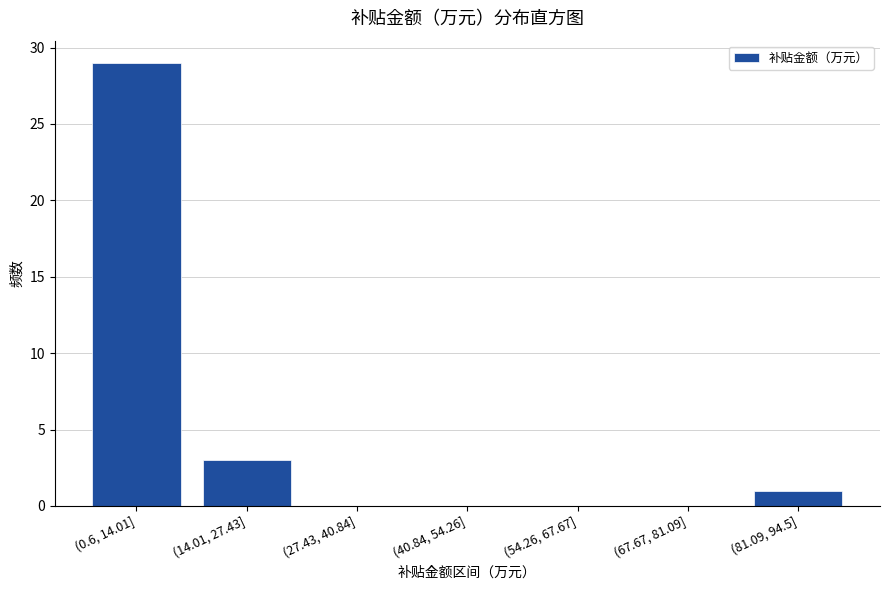

Reading right to left, list all the values displayed in this chart.

(81.09, 94.5]=1	(67.67, 81.09]=0	(54.26, 67.67]=0	(40.84, 54.26]=0	(27.43, 40.84]=0	(14.01, 27.43]=3	(0.6, 14.01]=29